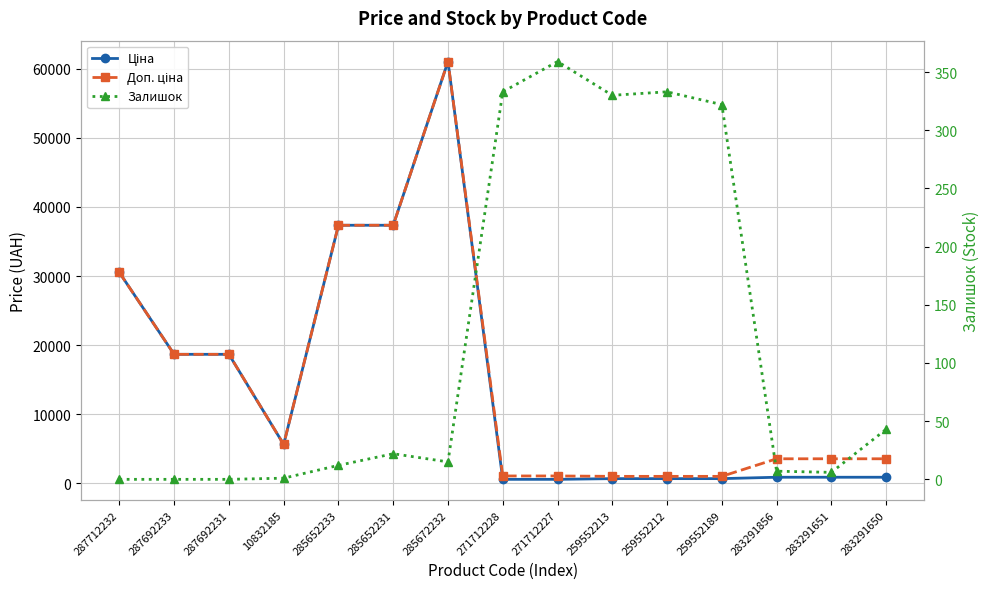

At which label is Доп. ціна closest to 31021?

287712232